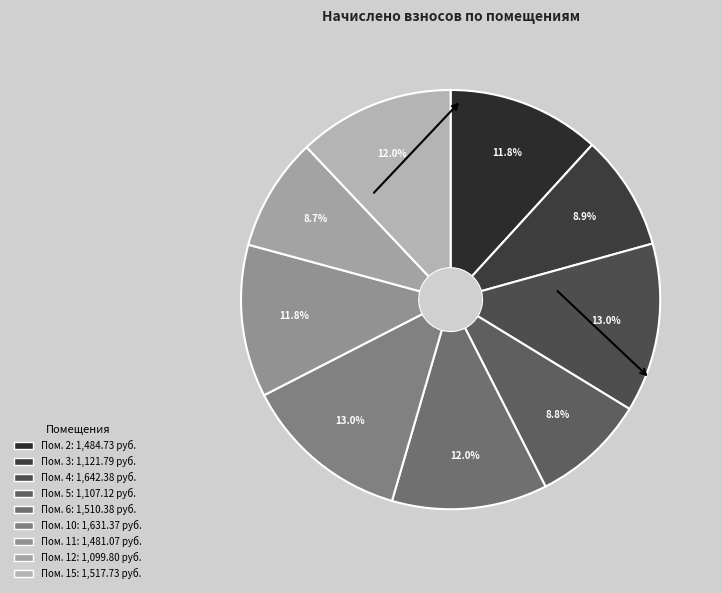

Rank the categories by value from highest to lowest.

4, 10, 15, 6, 2, 11, 3, 5, 12